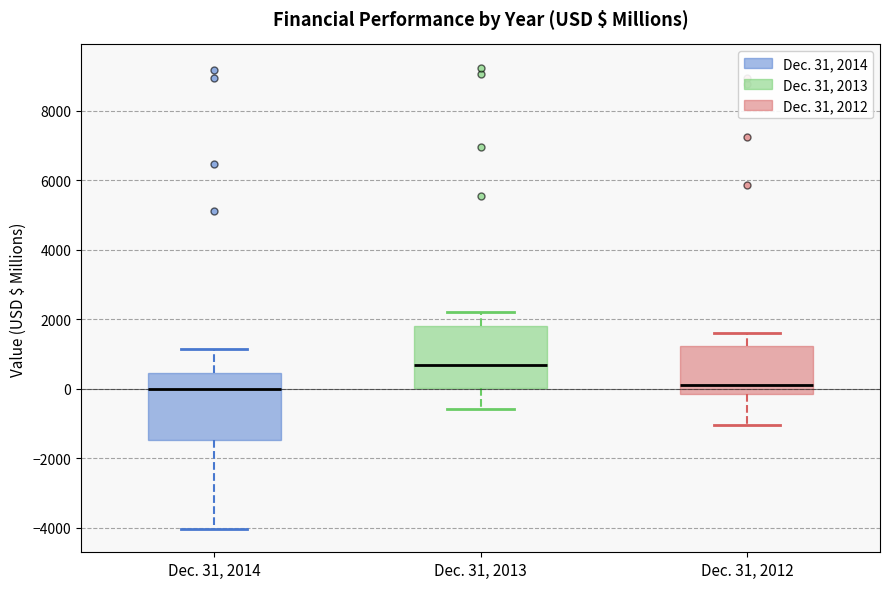

Where does the median line of the box for Dec. 31, 2013 sit on the y-axis? The values are not printed on the chart, so give them approximately, as read against the axis.

600